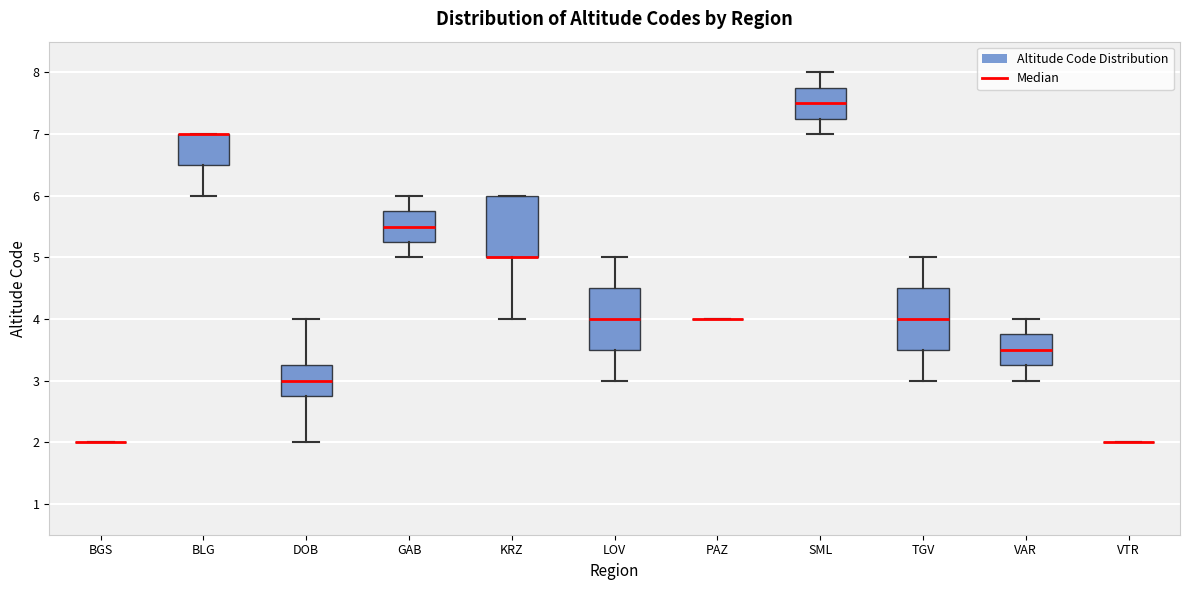

Reading left to right, transcribe this box plot: for each box, give where its median line is, the range the box spans, and where its two whiskers end, as read against the y-axis. The values are not printed on the chart, so give them approximately, as read against the axis.

BGS: box collapsed to a line at 2.0, whiskers 2.0 to 2.0
BLG: median 7.0 (drawn on the box's upper edge), box 6.5 to 7.0, whiskers 6.0 to 7.0
DOB: median 3.0, box 2.8 to 3.3, whiskers 2.0 to 4.0
GAB: median 5.5, box 5.3 to 5.8, whiskers 5.0 to 6.0
KRZ: median 5.0 (drawn on the box's lower edge), box 5.0 to 6.0, whiskers 4.0 to 6.0
LOV: median 4.0, box 3.5 to 4.5, whiskers 3.0 to 5.0
PAZ: box collapsed to a line at 4.0, whiskers 4.0 to 4.0
SML: median 7.5, box 7.3 to 7.8, whiskers 7.0 to 8.0
TGV: median 4.0, box 3.5 to 4.5, whiskers 3.0 to 5.0
VAR: median 3.5, box 3.3 to 3.8, whiskers 3.0 to 4.0
VTR: box collapsed to a line at 2.0, whiskers 2.0 to 2.0